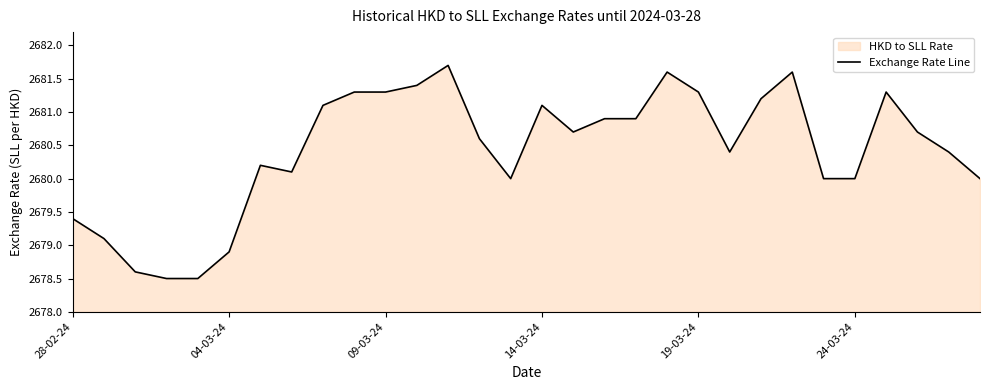

How many points are higher than both their immediate neighbors (excluding endpoints)?

6